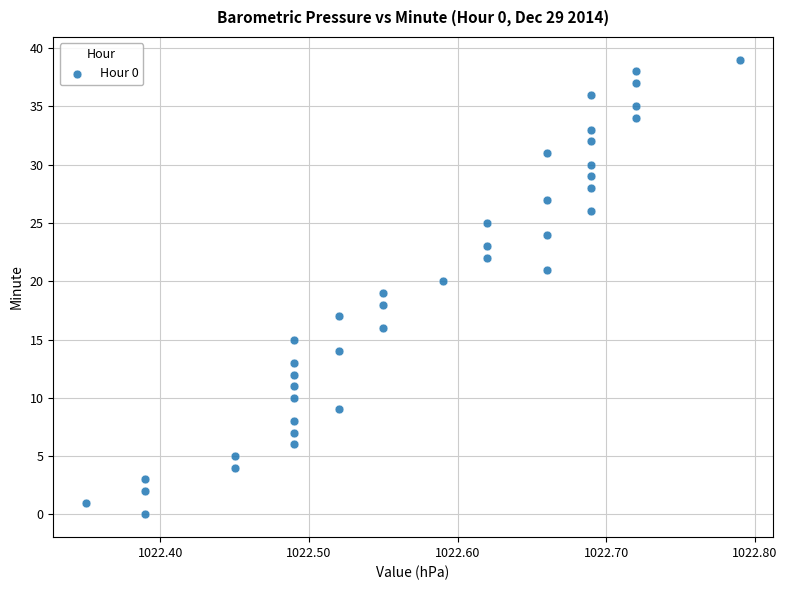

What is the range of Y values (max minus min)?

39